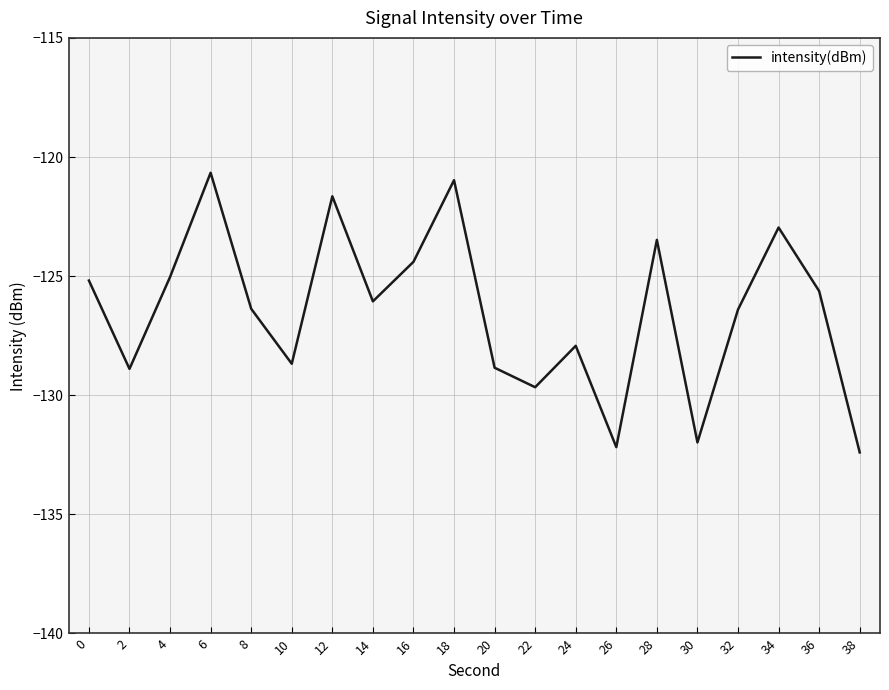

True or false: the data has more than 2 interior local peaks.

True